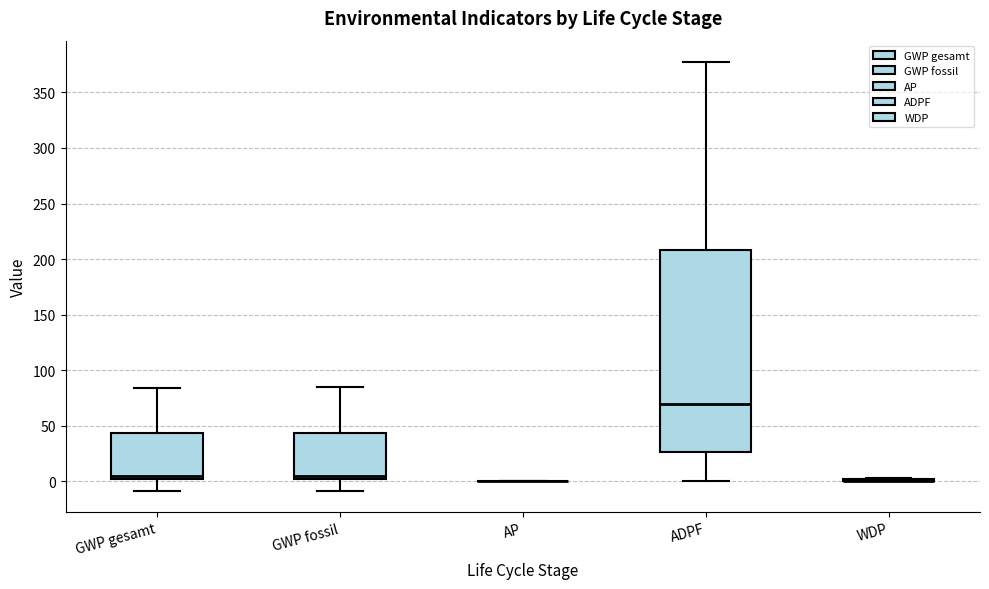

Which box is the tallest, from its lower edge to its upper edge?

ADPF